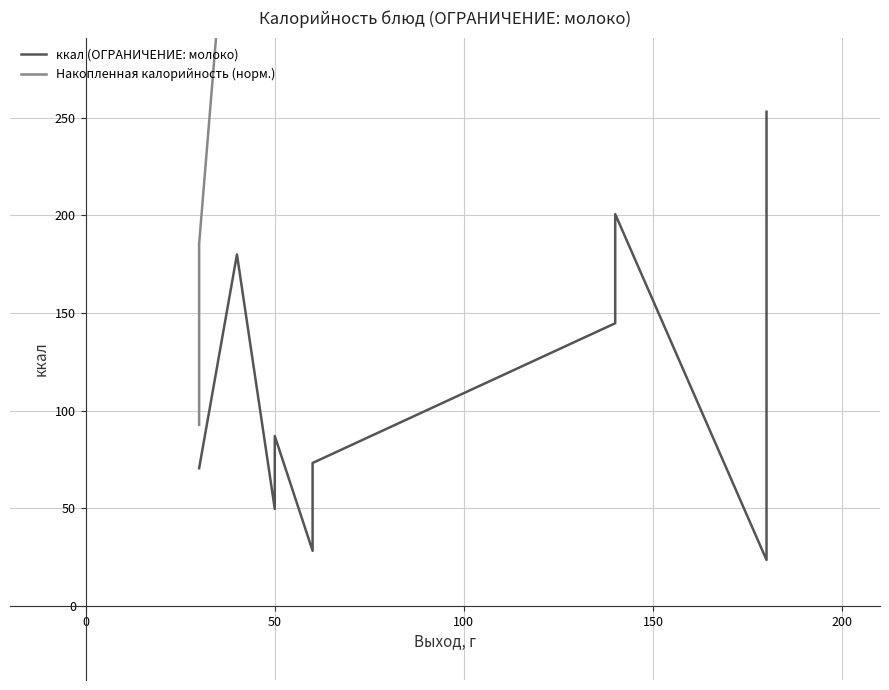

Reading left to right, what are all the values shown in this chart?

ккал (ОГРАНИЧЕНИЕ: молоко): 70.5	70.5	180.0	49.6	87.0	28.2	73.2	144.8	200.7	23.5	23.5	58.9	59.8	120.6	253.1
Накопленная калорийность (норм.): 92.7	185.4	422.0	487.3	601.6	638.7	734.9	925.2	1189.0	1219.9	1250.9	1328.3	1406.9	1565.4	1898.1